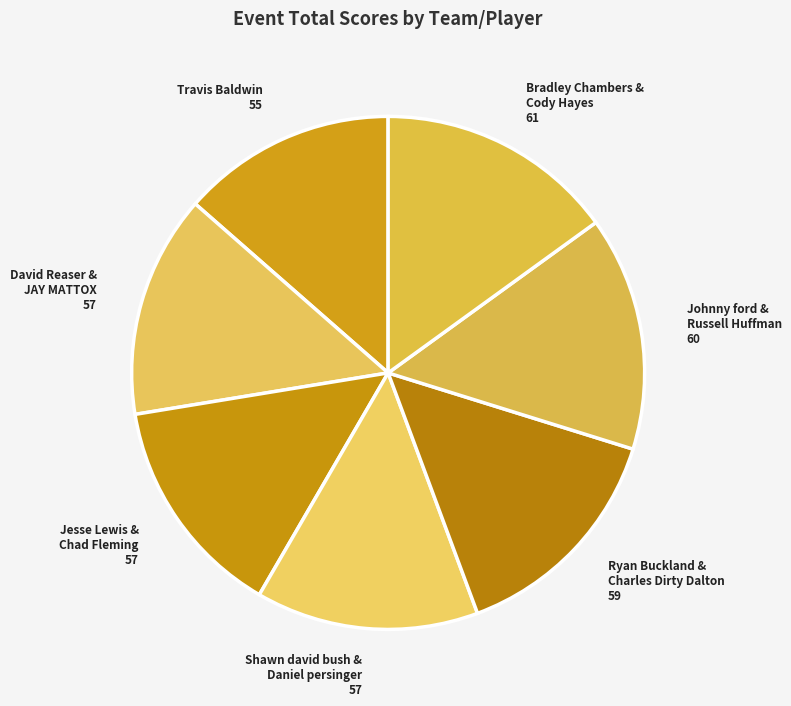

Does any single category account for the majority?

No